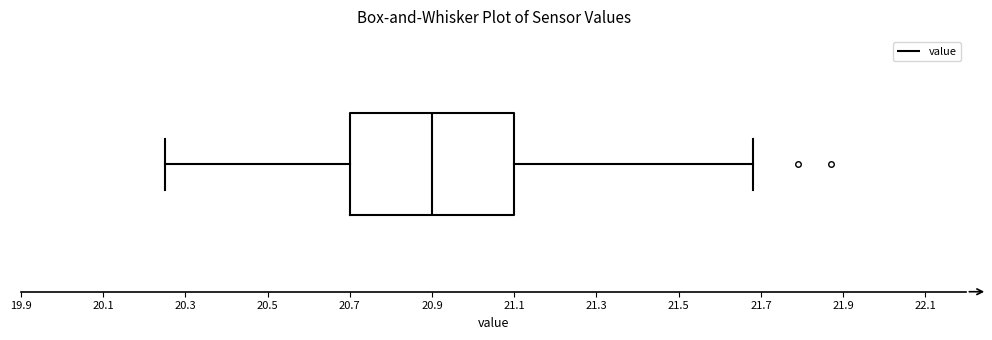

Transcribe this box plot: give where the median line is, the range the box spans, and where the two whiskers end, as read against the x-axis. The values are not printed on the chart, so give them approximately, as read against the axis.

median 20.90, box 20.70 to 21.10, whiskers 20.26 to 21.68